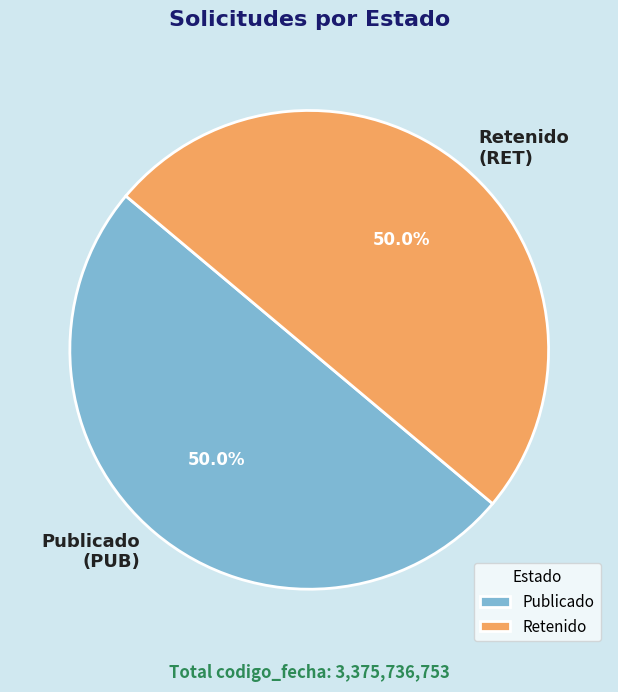

How much of the chart is everything except Publicado?

50.0%